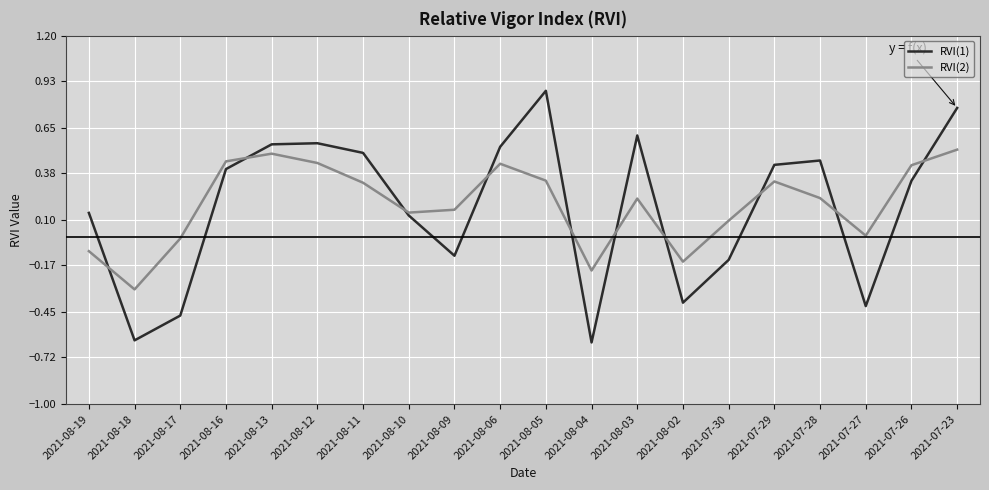

Rank the series by their maximum value, from lowest to highest.

RVI(2), RVI(1)